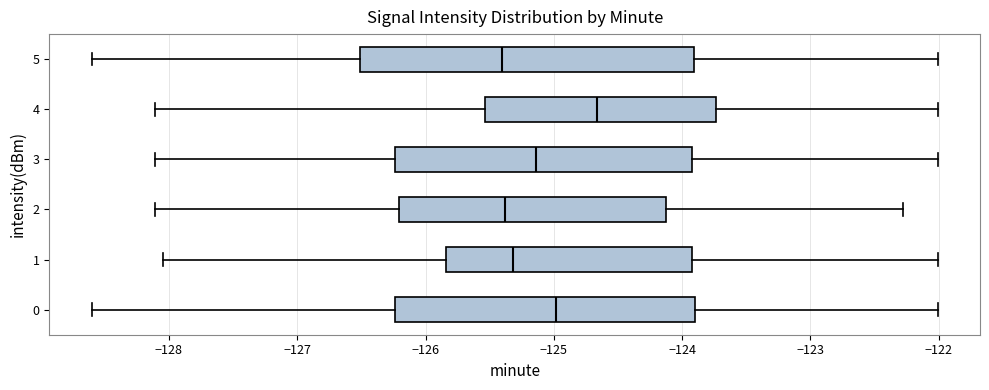

Reading bottom to top, read every box against the x-axis: the position of its median line, the range the box covers, and the ends of its whiskers. The values are not printed on the chart, so give them approximately, as read against the axis.

0: median -125.0, box -126.2 to -123.9, whiskers -128.6 to -122.0
1: median -125.3, box -125.8 to -123.9, whiskers -128.0 to -122.0
2: median -125.4, box -126.2 to -124.1, whiskers -128.1 to -122.3
3: median -125.1, box -126.2 to -123.9, whiskers -128.1 to -122.0
4: median -124.7, box -125.5 to -123.7, whiskers -128.1 to -122.0
5: median -125.4, box -126.5 to -123.9, whiskers -128.6 to -122.0